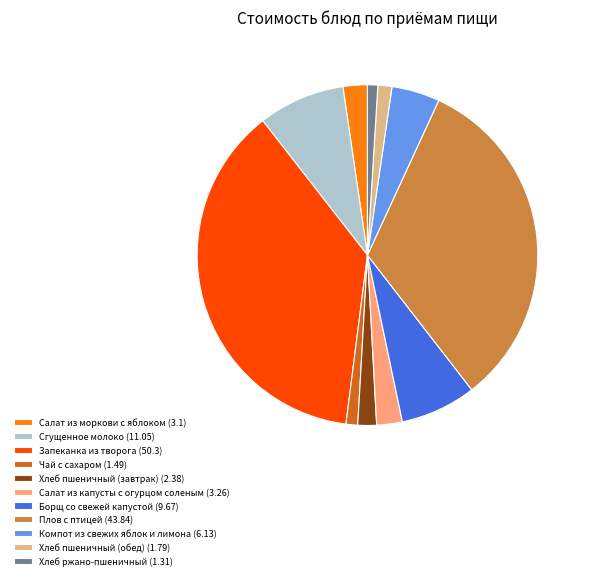

The Борщ со свежей капустой slice represents 16% of the pie. True or false?

False